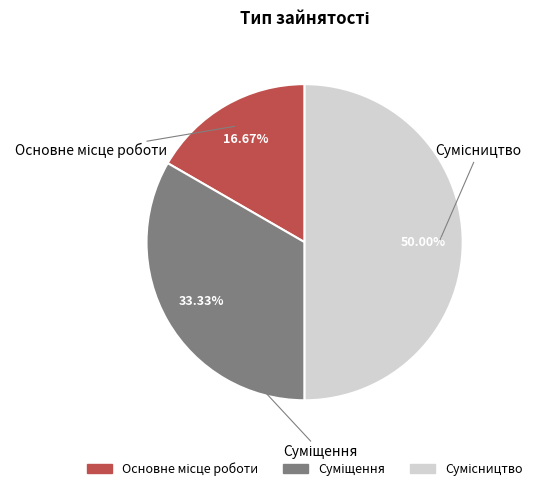

How many slices are in this pie chart?

3